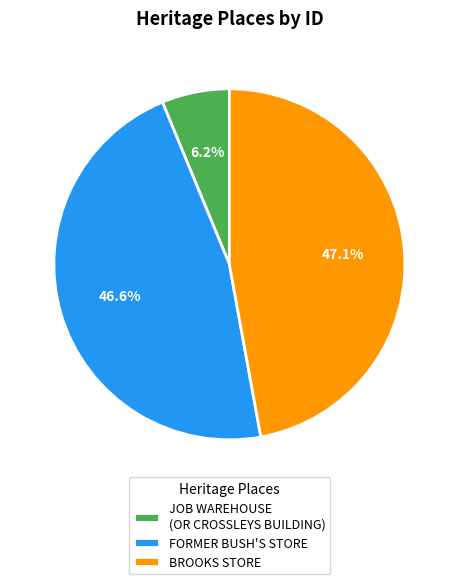

What percentage is NOT represented by FORMER BUSH'S STORE?

53.4%